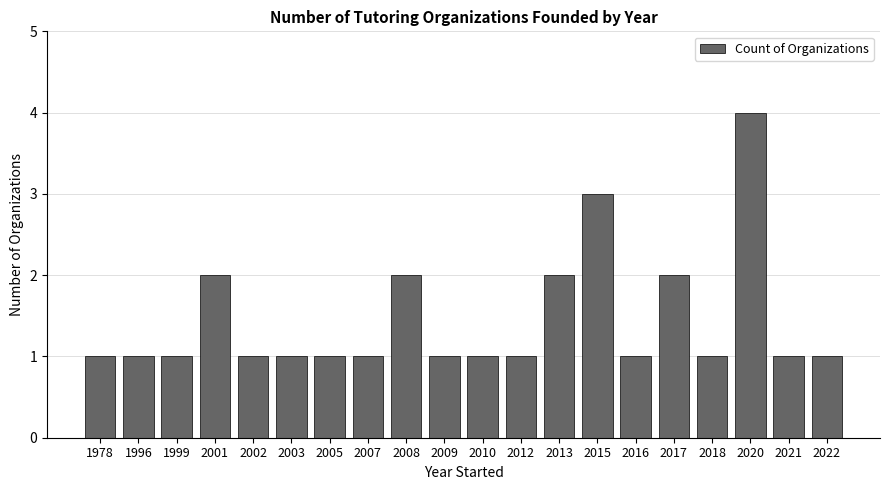

What is the difference between the maximum and minimum values?

3